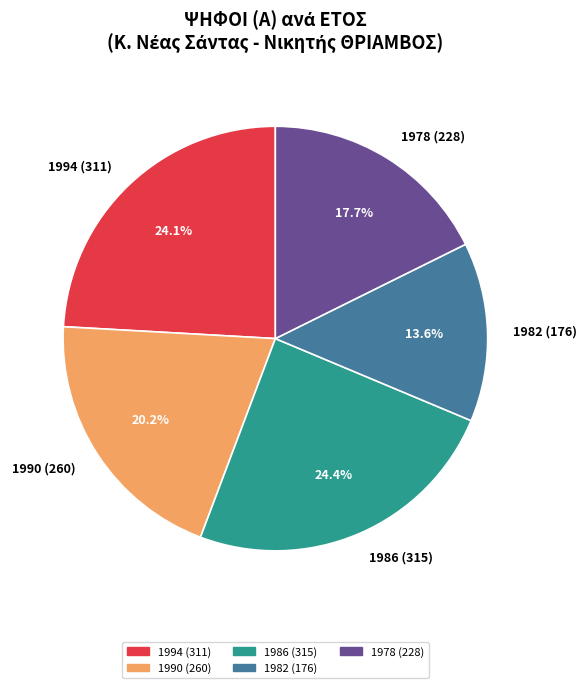

To the nearest percent, what portion does 1978 represent?

18%